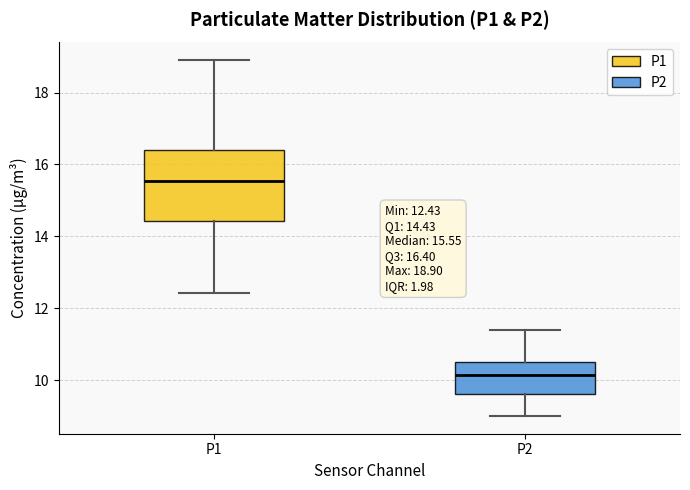

Which box is the tallest, from its lower edge to its upper edge?

P1